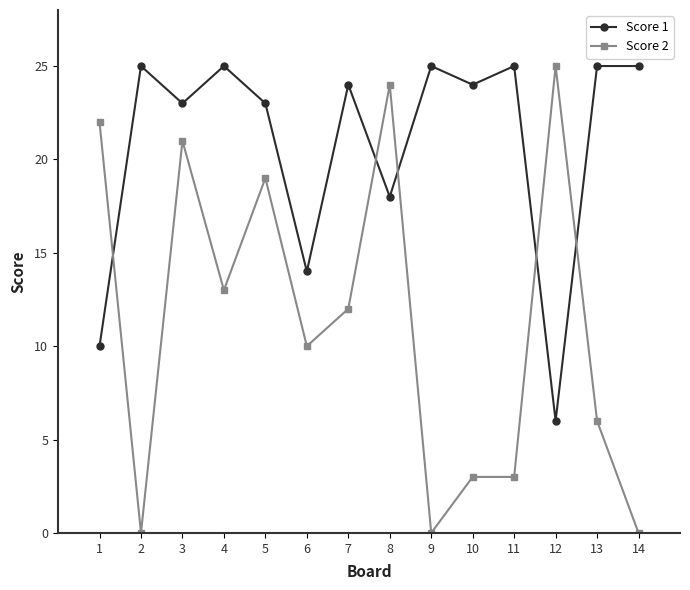

What are all the series names shown in the legend?

Score 1, Score 2